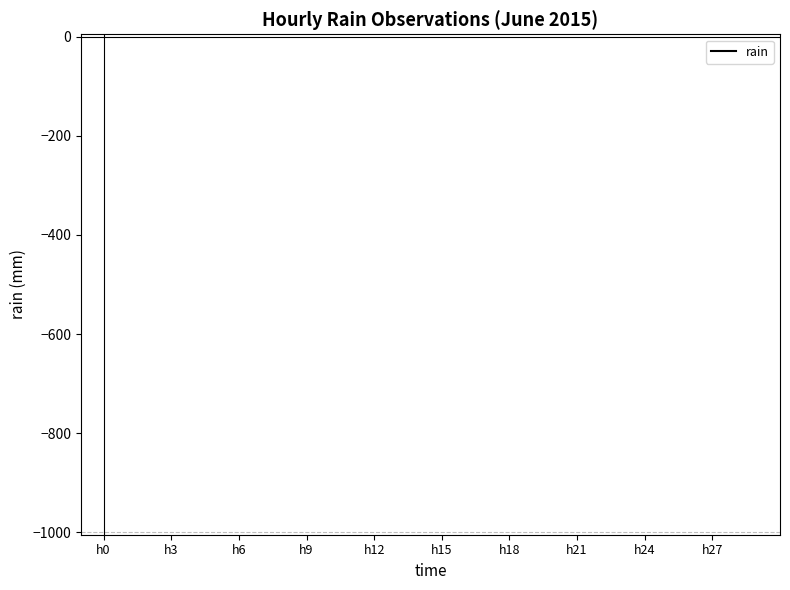

What is the label of the 15th point from the right?

h15